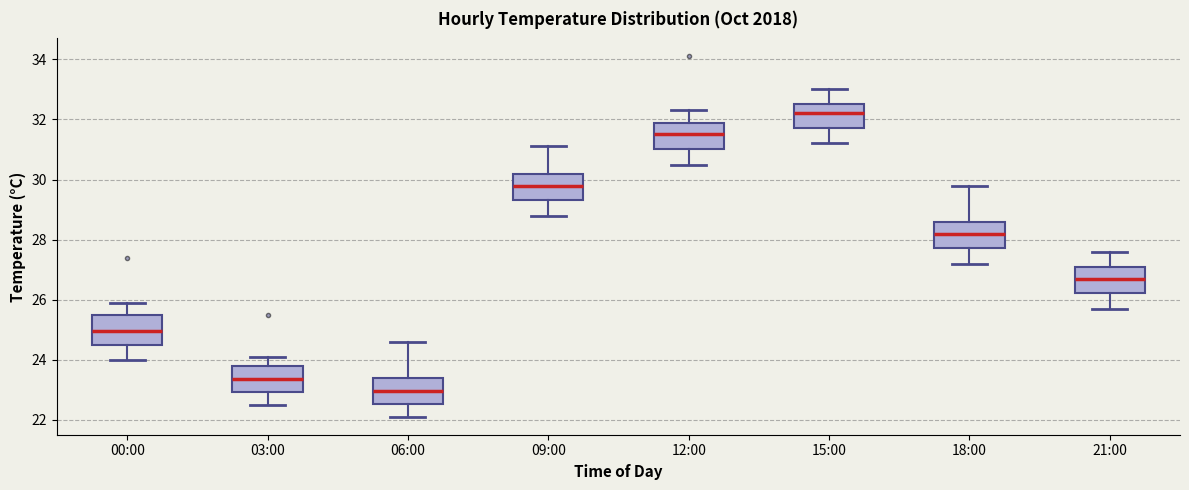

Reading left to right, transcribe this box plot: for each box, give where its median line is, the range the box spans, and where its two whiskers end, as read against the y-axis. The values are not printed on the chart, so give them approximately, as read against the axis.

00:00: median 25.0, box 24.6 to 25.4, whiskers 24.0 to 26.0
03:00: median 23.4, box 23.0 to 23.8, whiskers 22.6 to 24.2
06:00: median 23.0, box 22.6 to 23.4, whiskers 22.2 to 24.6
09:00: median 29.8, box 29.4 to 30.2, whiskers 28.8 to 31.2
12:00: median 31.6, box 31.0 to 31.8, whiskers 30.6 to 32.4
15:00: median 32.2, box 31.8 to 32.6, whiskers 31.2 to 33.0
18:00: median 28.2, box 27.8 to 28.6, whiskers 27.2 to 29.8
21:00: median 26.8, box 26.2 to 27.0, whiskers 25.8 to 27.6